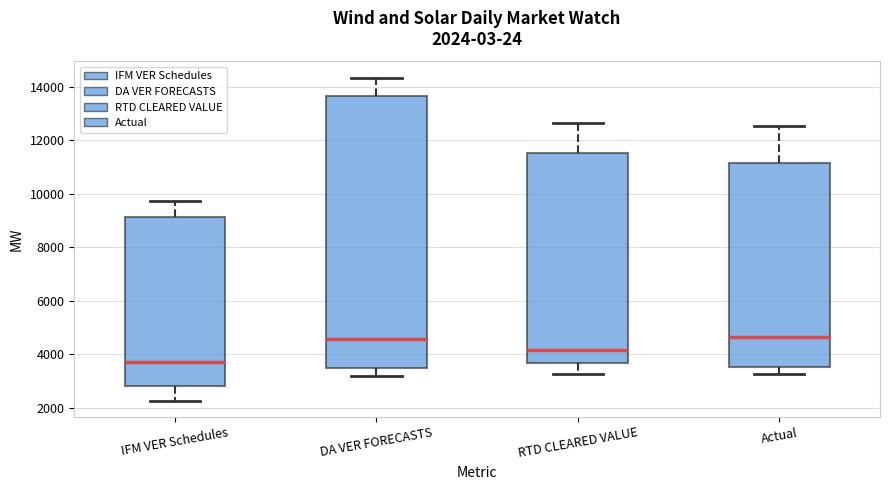

Comparing the boxes themselves (not the whiskers), which one is the tallest?

DA VER FORECASTS